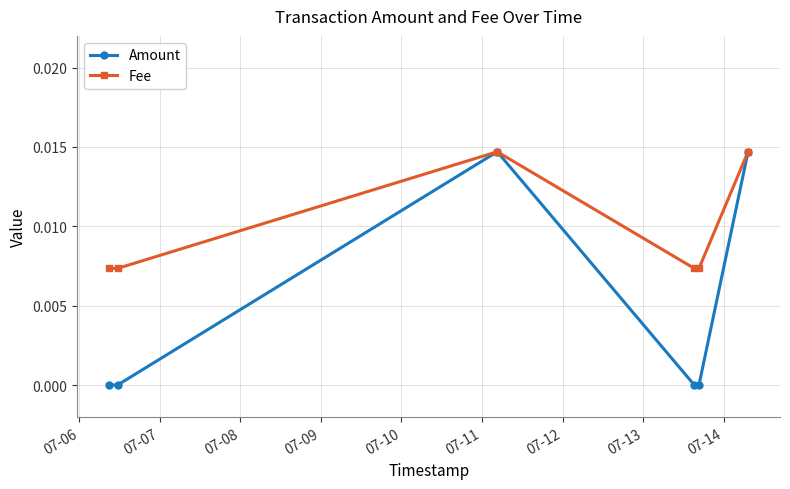

True or false: Amount has more than 2 interior local peaks.

False